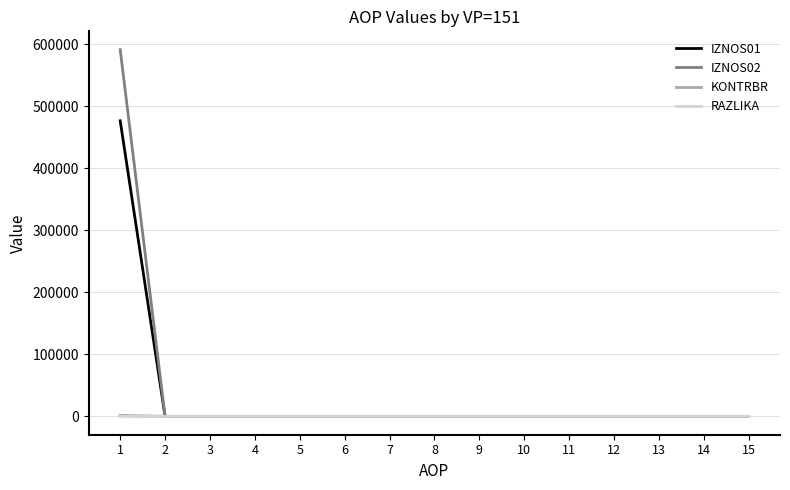

Which series has the largest range (max minus min)?

IZNOS02